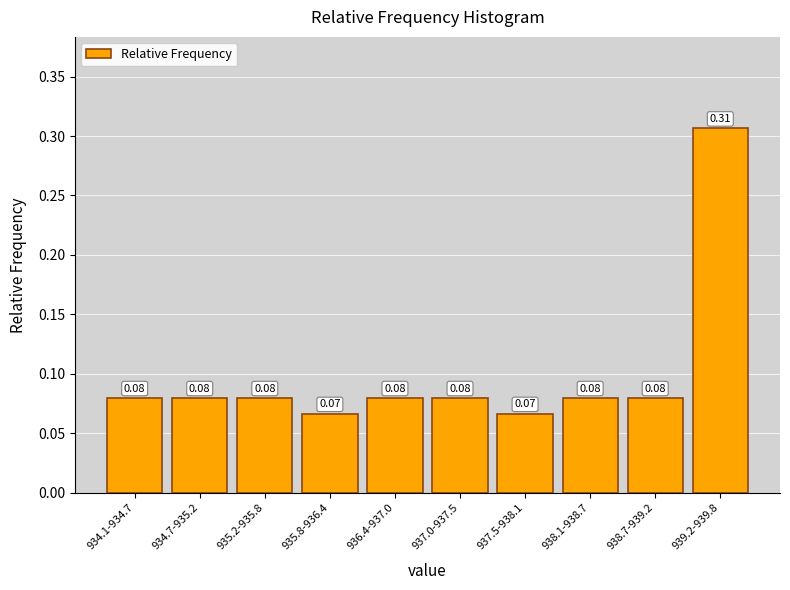

What is the change in value from 934.1-934.7 to 939.2-939.8?

+0.2